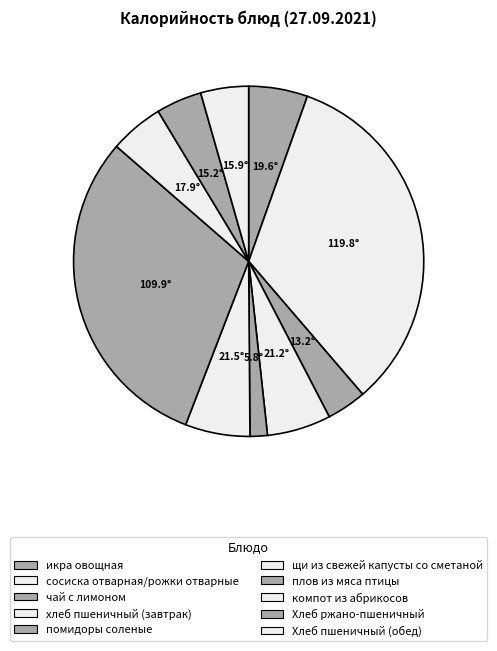

What is the largest slice in the pie chart?

сосиска отварная/рожки отварные